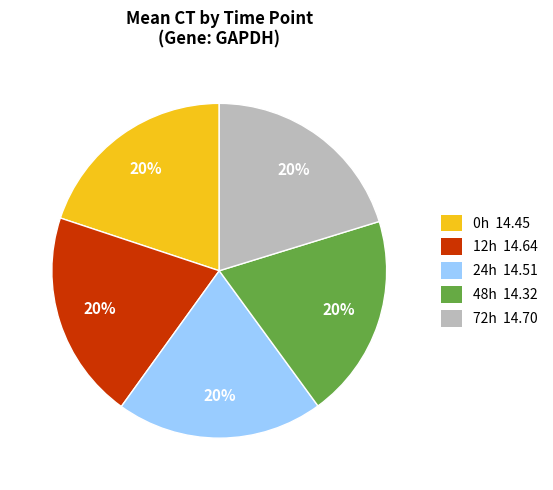

To the nearest percent, what portion does 24h represent?

20%